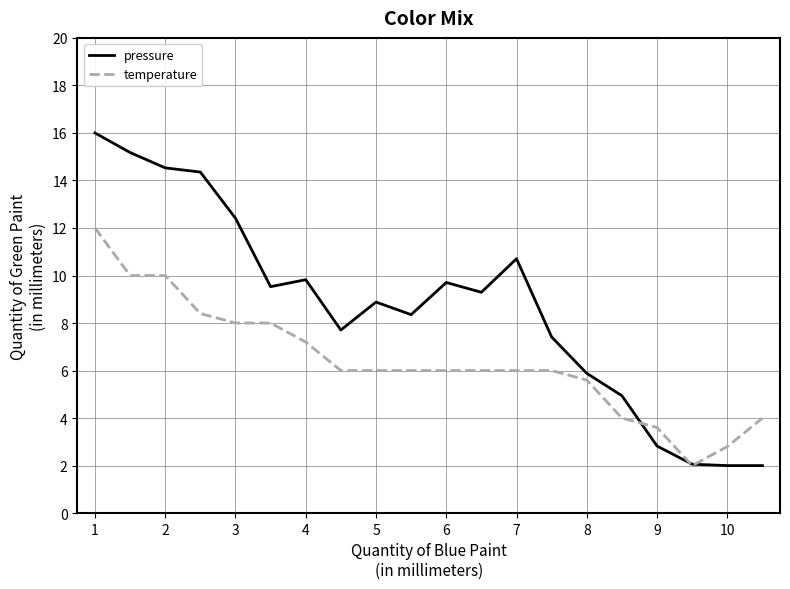

Which series has the largest range (max minus min)?

pressure